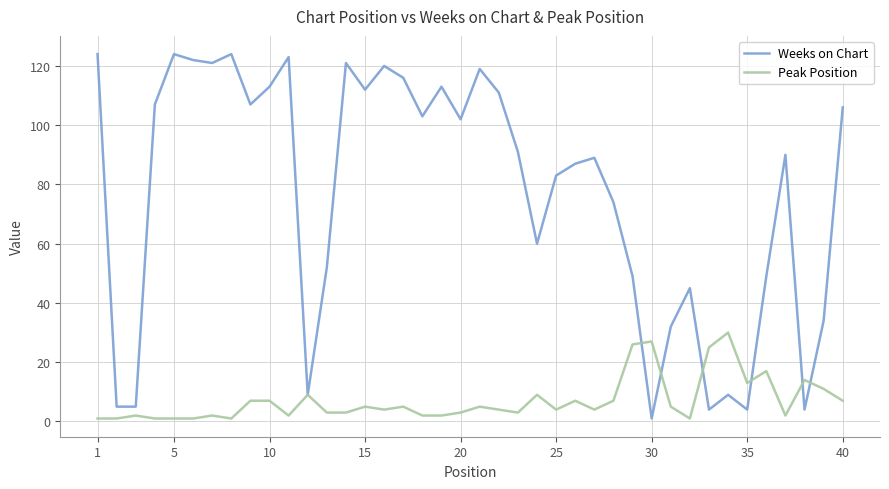

Rank the series by their average value, from highest to lowest.

Weeks on Chart, Peak Position